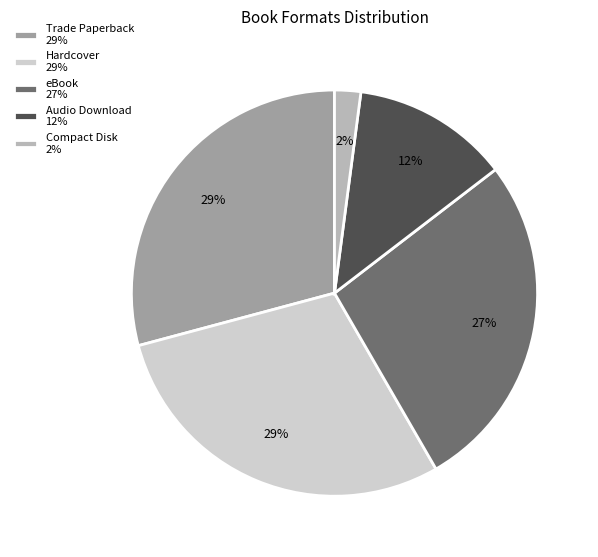

How many slices are in this pie chart?

5